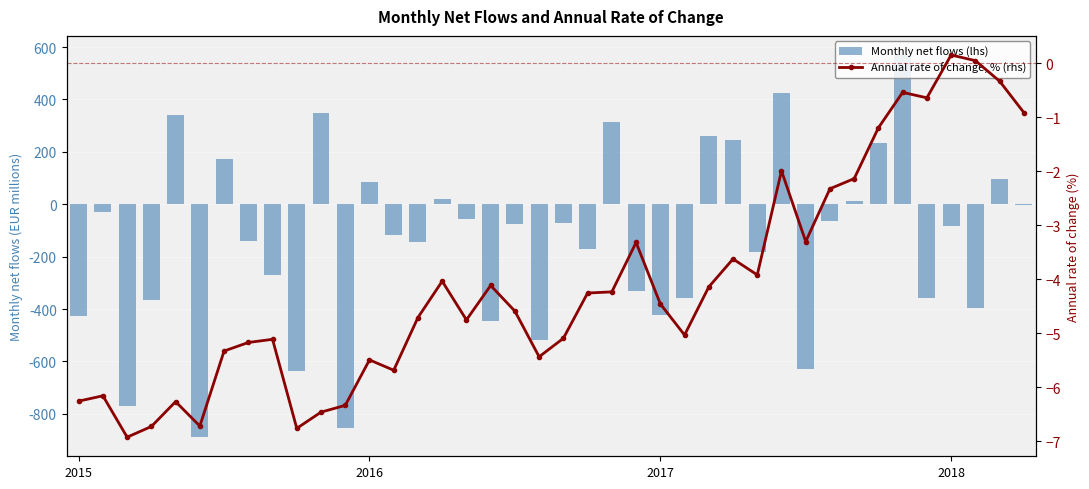

What is the difference between the maximum and minimum values in the Monthly net flows (lhs) series?

1458.7